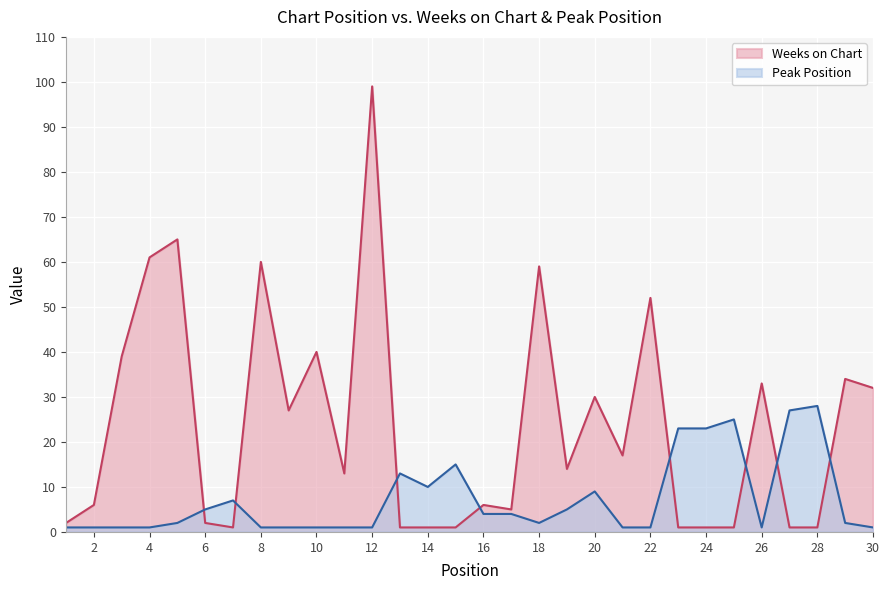

Which has a higher value, 4 or 10?

4